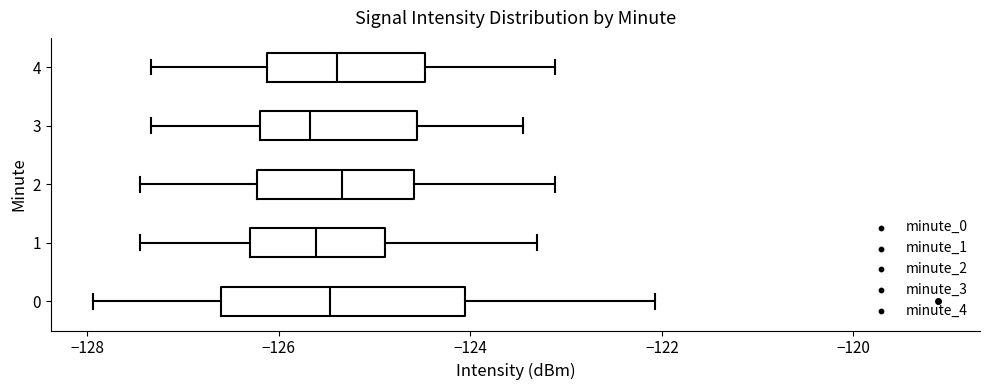

Where does the median line of the box at y = 2 sit on the x-axis? The values are not printed on the chart, so give them approximately, as read against the axis.

-125.4